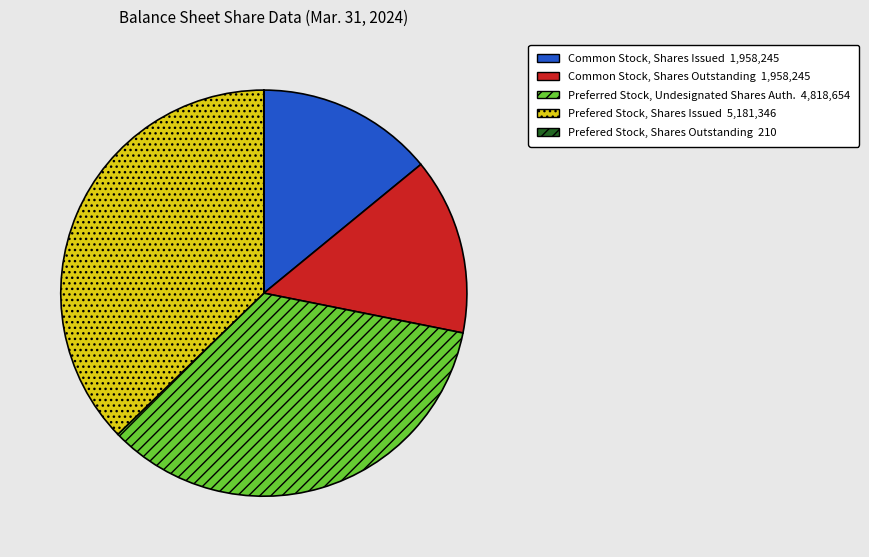

Is there any slice that represents more than half of the pie?

No